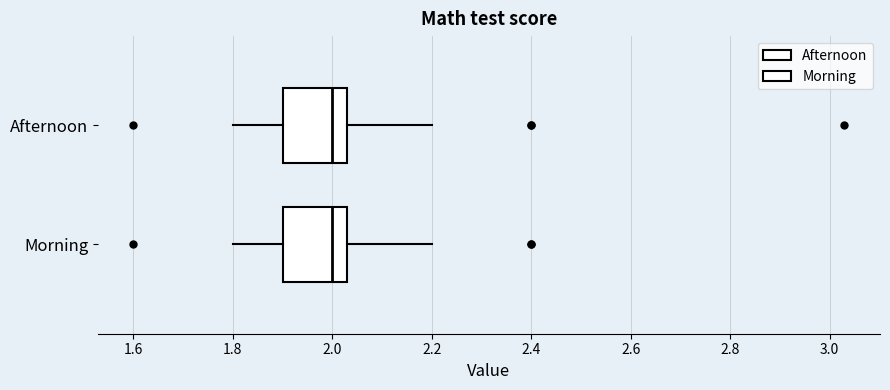

Where does the right whisker of the box for Morning end on the x-axis? The values are not printed on the chart, so give them approximately, as read against the axis.

2.20